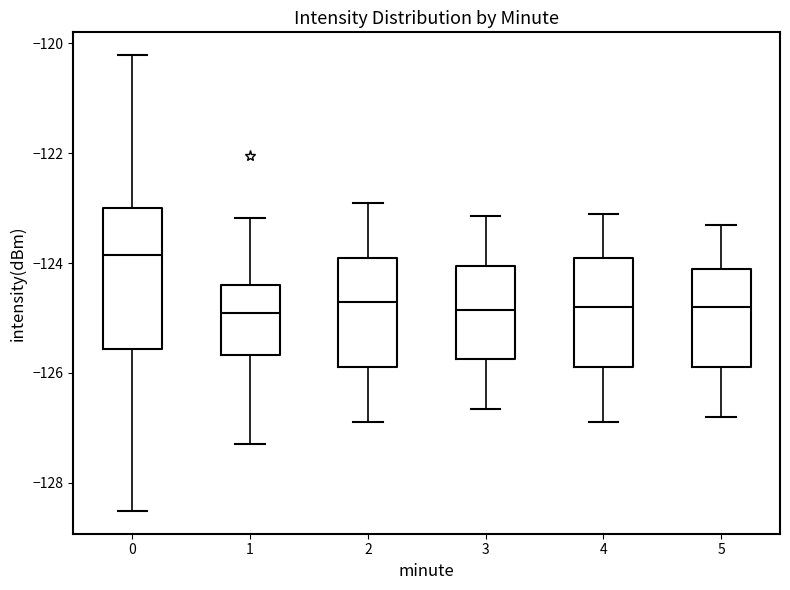

Reading left to right, transcribe this box plot: for each box, give where its median line is, the range the box spans, and where its two whiskers end, as read against the y-axis. The values are not printed on the chart, so give them approximately, as read against the axis.

0: median -123.8, box -125.6 to -123.0, whiskers -128.6 to -120.2
1: median -124.8, box -125.6 to -124.4, whiskers -127.2 to -123.2
2: median -124.6, box -125.8 to -123.8, whiskers -126.8 to -122.8
3: median -124.8, box -125.8 to -124.0, whiskers -126.6 to -123.2
4: median -124.8, box -125.8 to -123.8, whiskers -126.8 to -123.0
5: median -124.8, box -125.8 to -124.0, whiskers -126.8 to -123.2